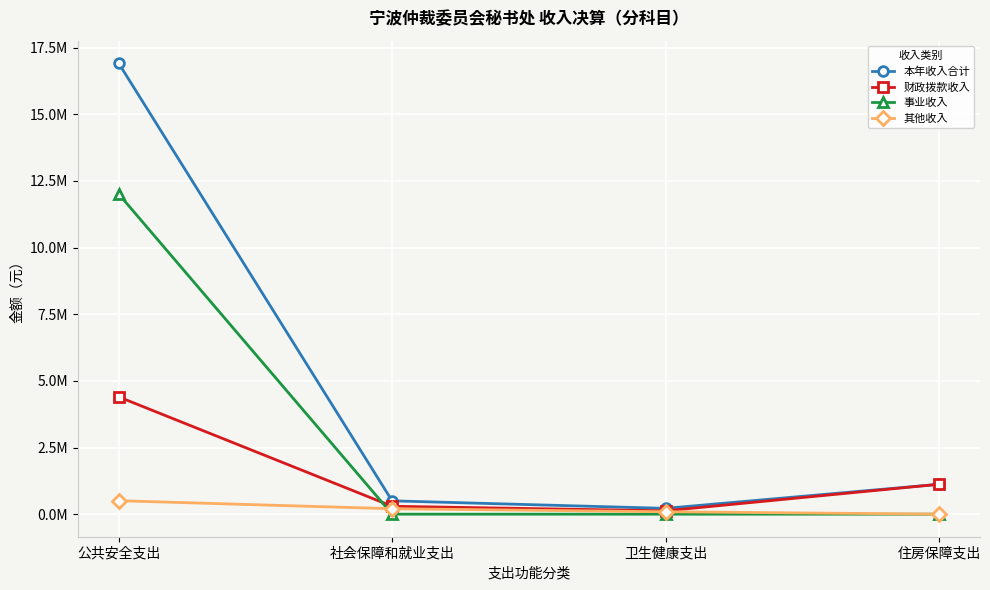

The 本年收入合计 series shows 1984998.5 at 住房保障支出. True or false?

False